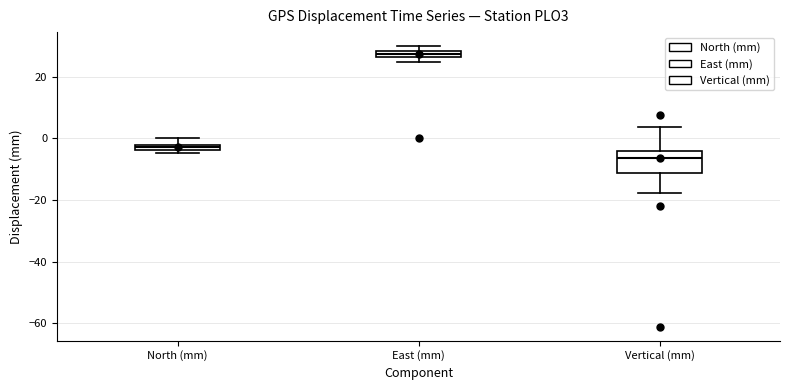

Which box has the highest median line?

East (mm)